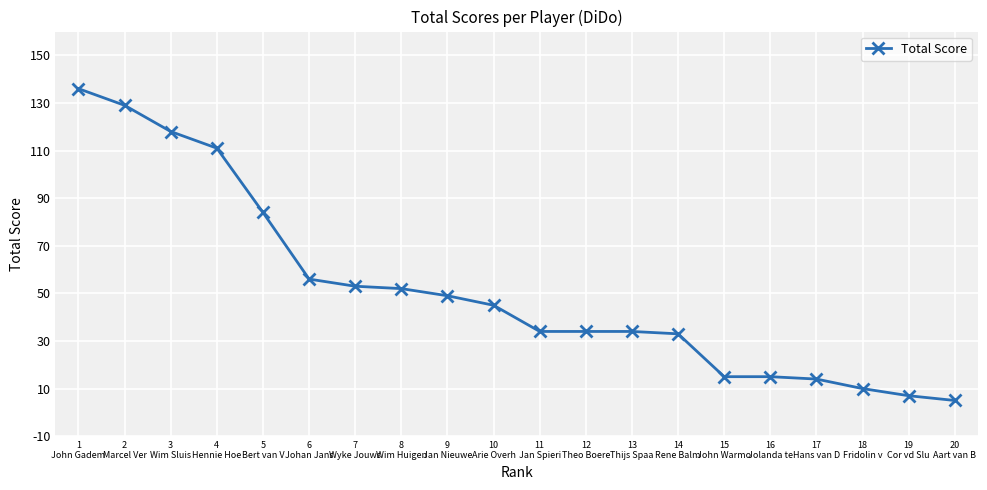

What is the sum of all values?

1034